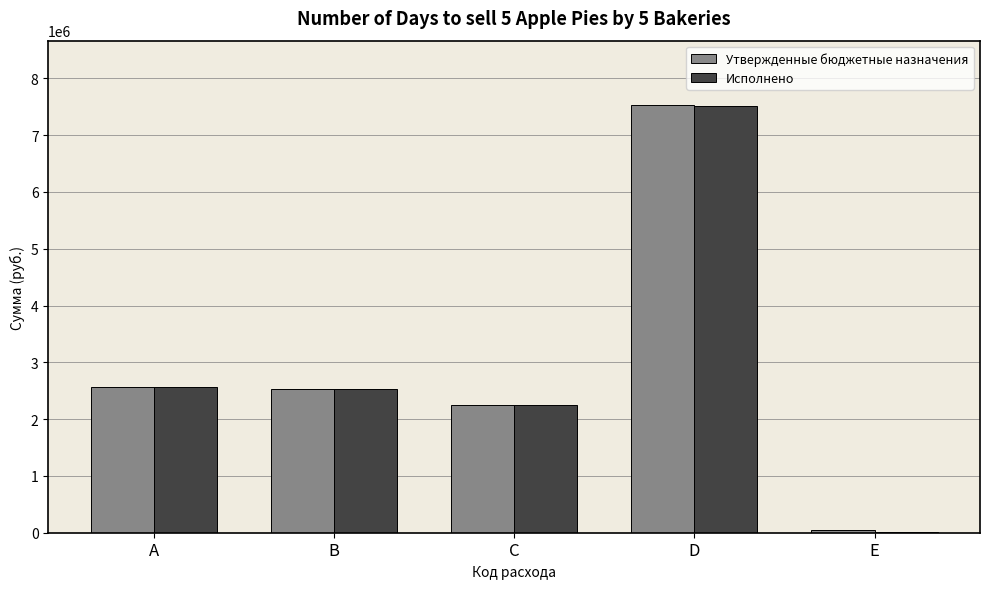

What is the sum of all Утвержденные бюджетные назначения values?

14924137.1